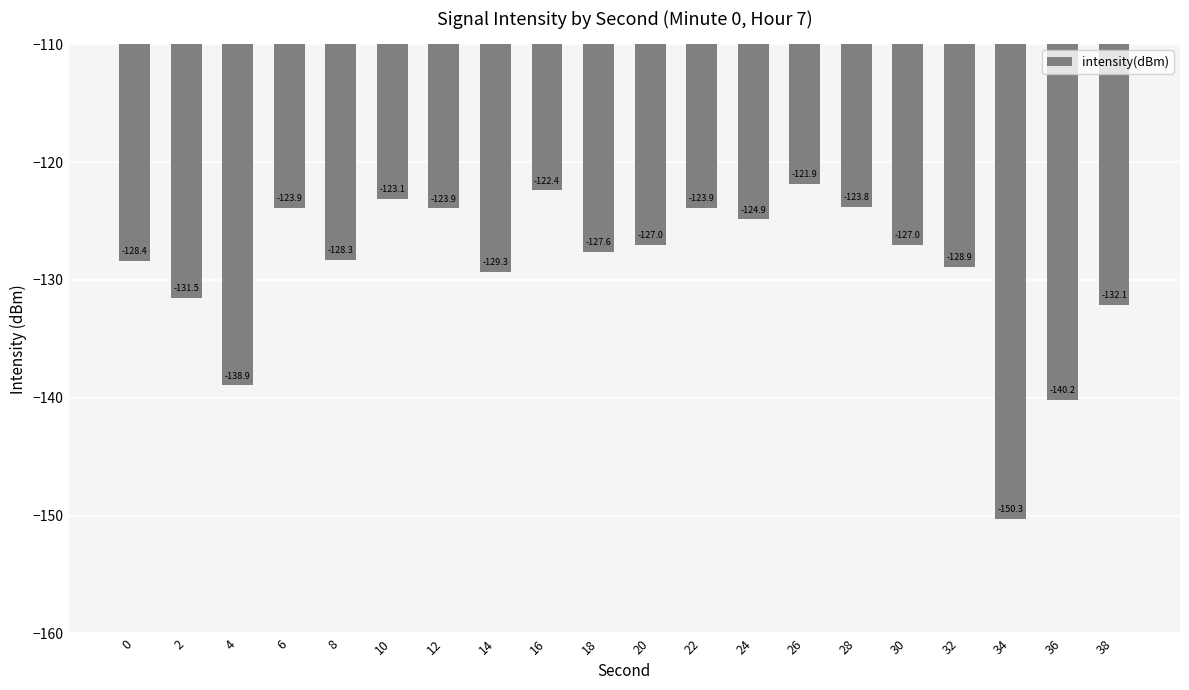

What value does the data have at 38?

-132.1